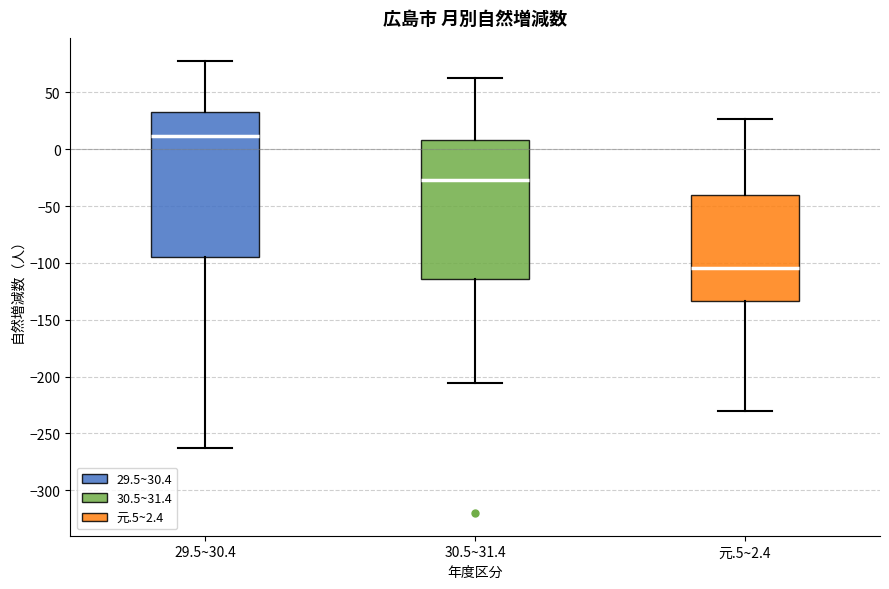

Where does the lower whisker of the box for 元.5~2.4 end on the y-axis? The values are not printed on the chart, so give them approximately, as read against the axis.

-230